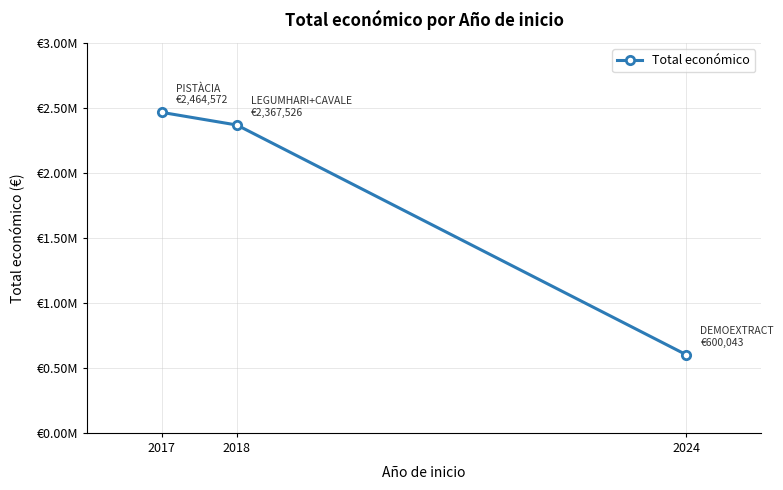

What is the smallest value displayed?

600043